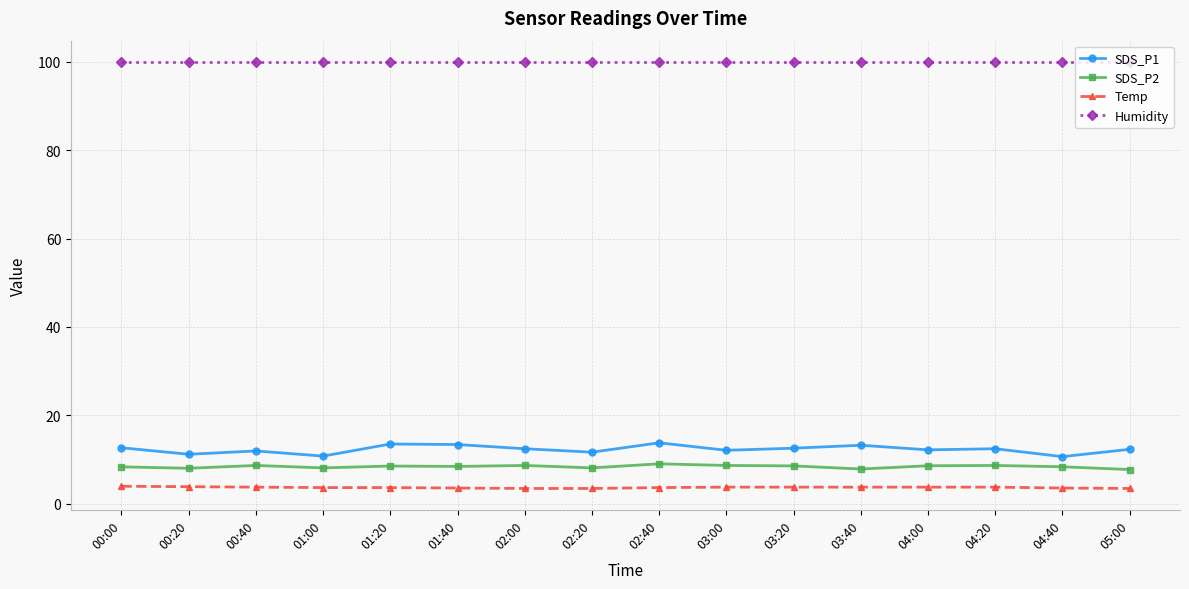

Is this an area chart (filled region under the line)?

No